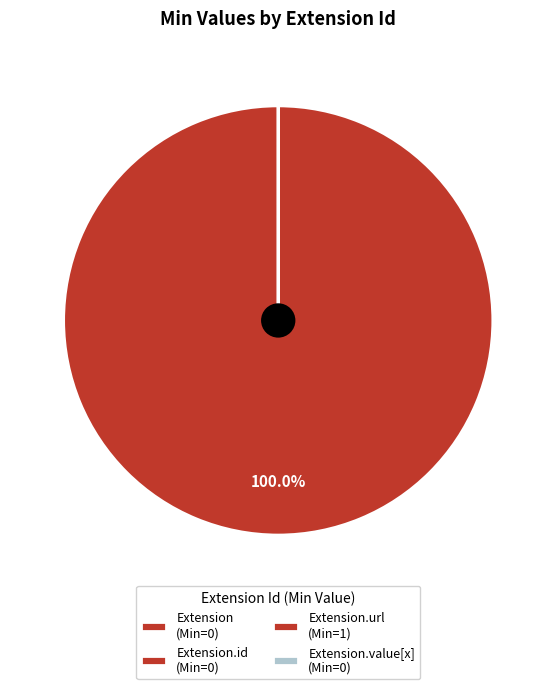

Which category has the biggest portion of the pie?

Extension.url